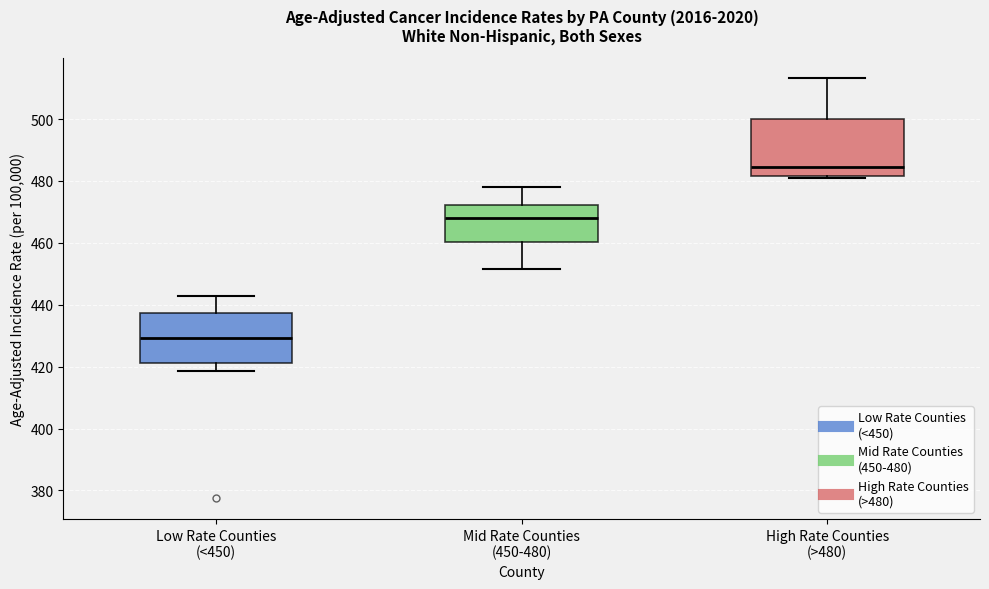

Which box's median line is the lowest?

Low Rate Counties (<450)